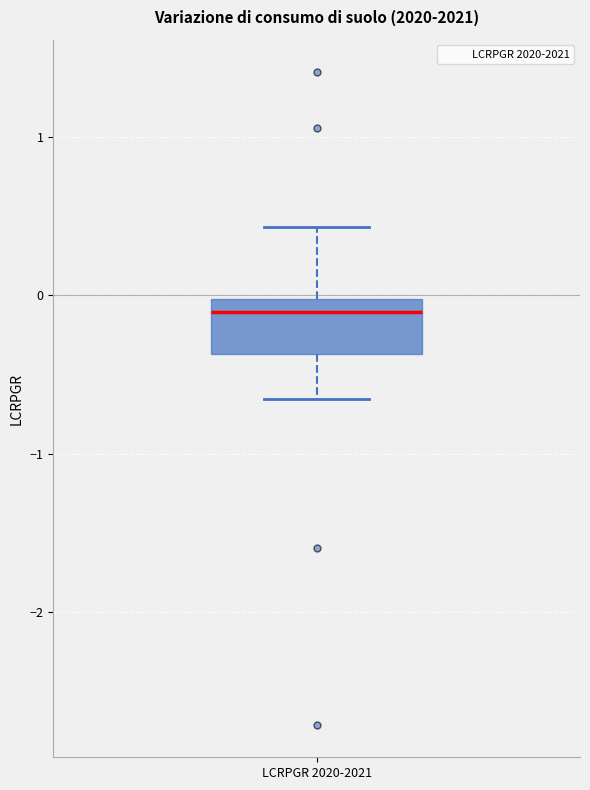

Where is the lower edge of the box for LCRPGR 2020-2021 on the y-axis? The values are not printed on the chart, so give them approximately, as read against the axis.

-0.4